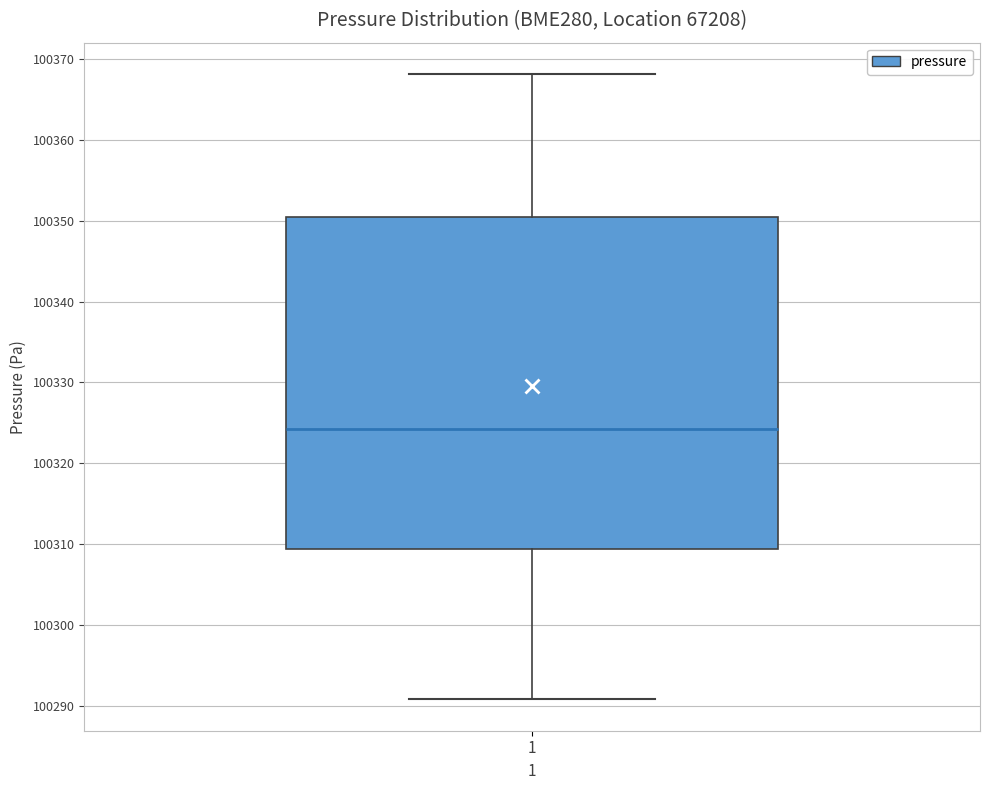

Where does the lower whisker of the box at x = 1 end on the y-axis? The values are not printed on the chart, so give them approximately, as read against the axis.

100291